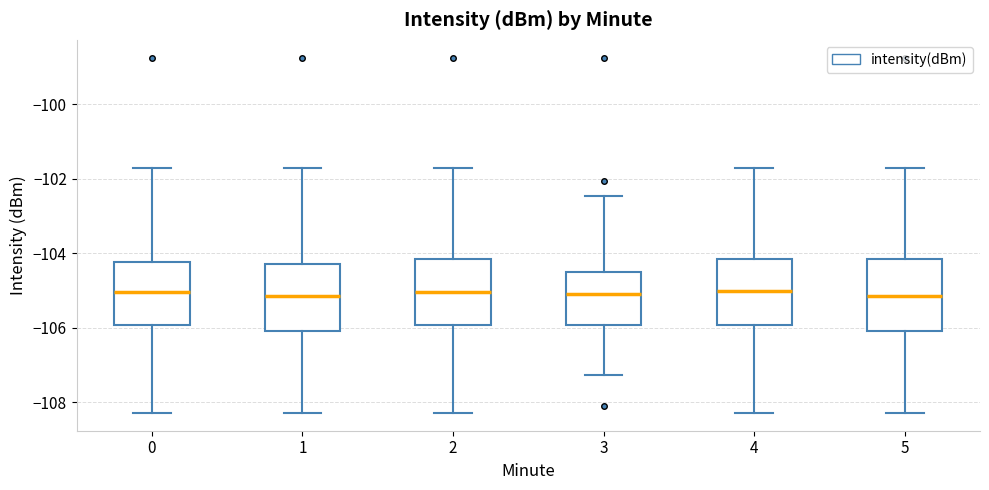

Where is the lower edge of the box at x = 2 on the y-axis? The values are not printed on the chart, so give them approximately, as read against the axis.

-106.0